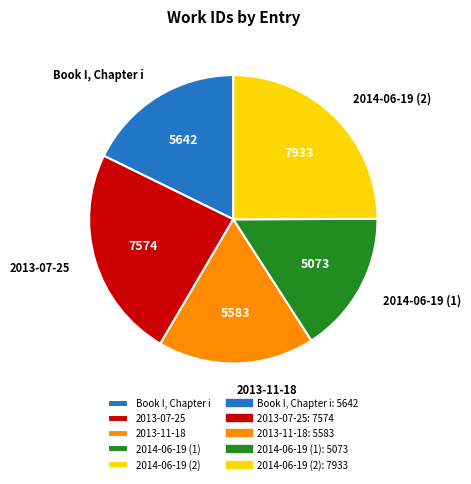

Does any single category account for the majority?

No